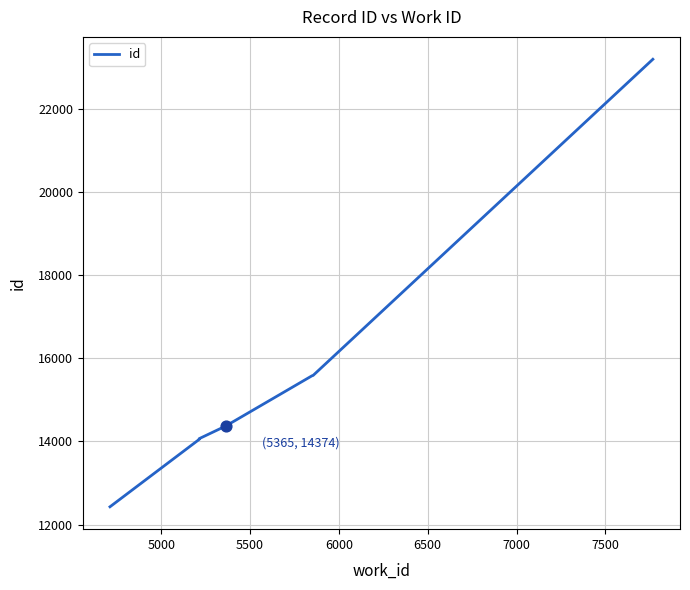

Between 5500 and 5000, which is larger?

5500